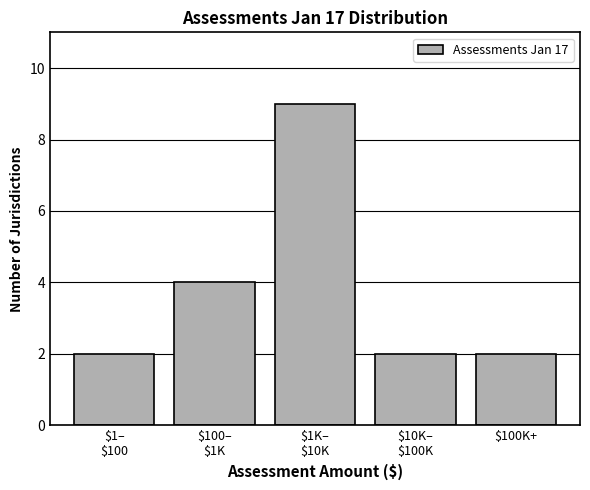

Reading left to right, list all the values displayed in this chart.

2	4	9	2	2